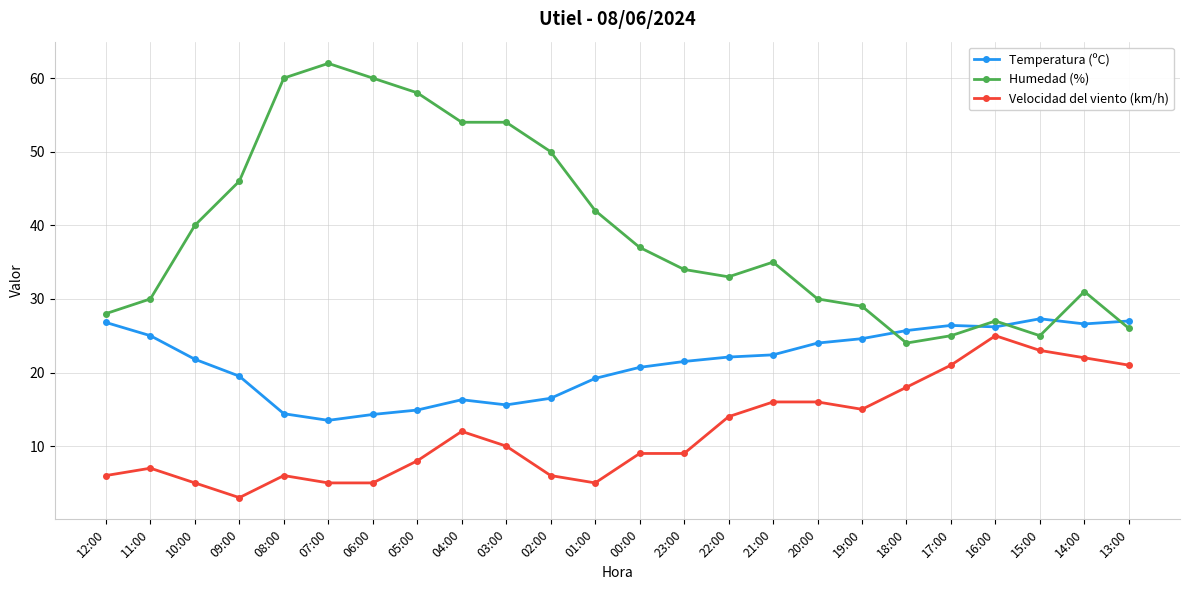

What is the average value of the Temperatura (ºC) series?

21.3